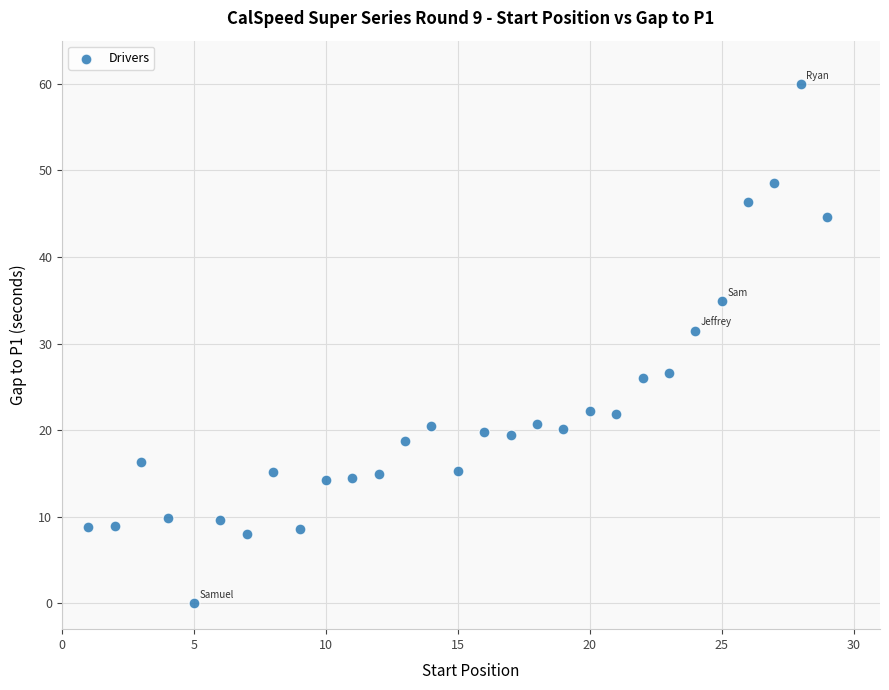

What is the range of X values (max minus min)?

28.0